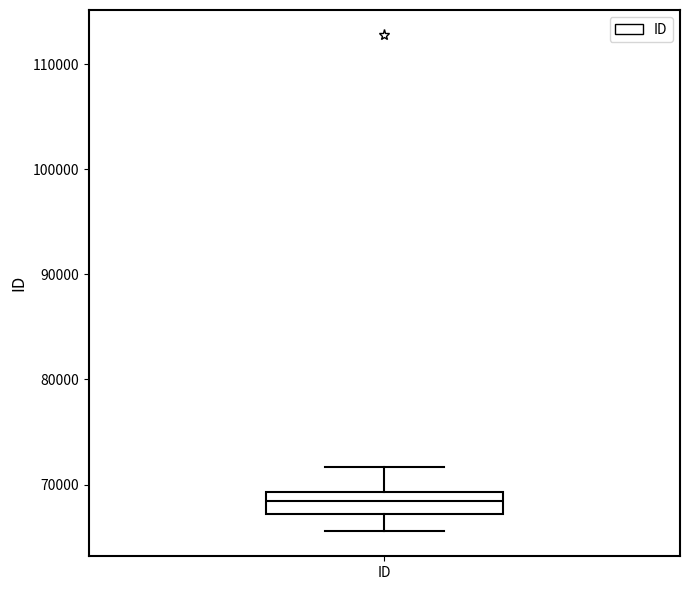

Where does the lower whisker of the box for ID end on the y-axis? The values are not printed on the chart, so give them approximately, as read against the axis.

66000